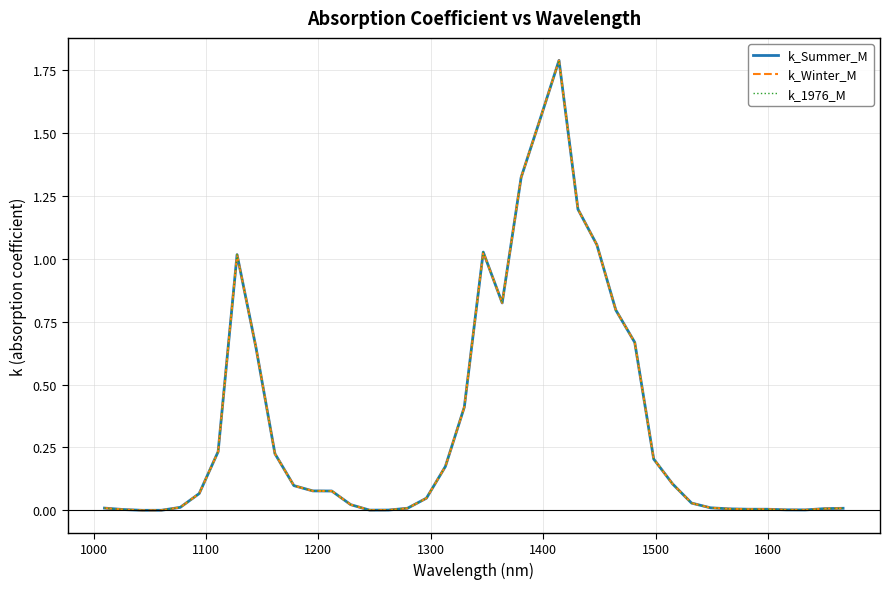

Does the chart have visible grid lines?

Yes